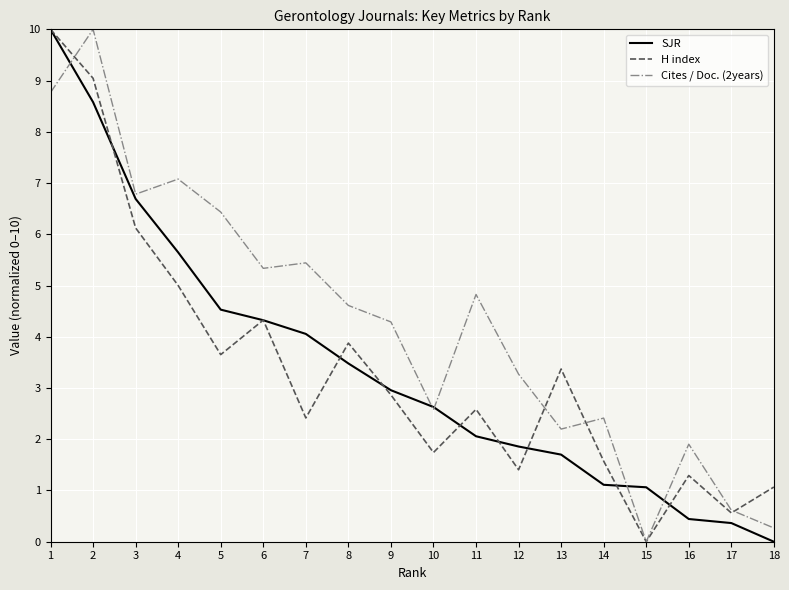

True or false: H index has more than 0 points higher than both neighbors.

True